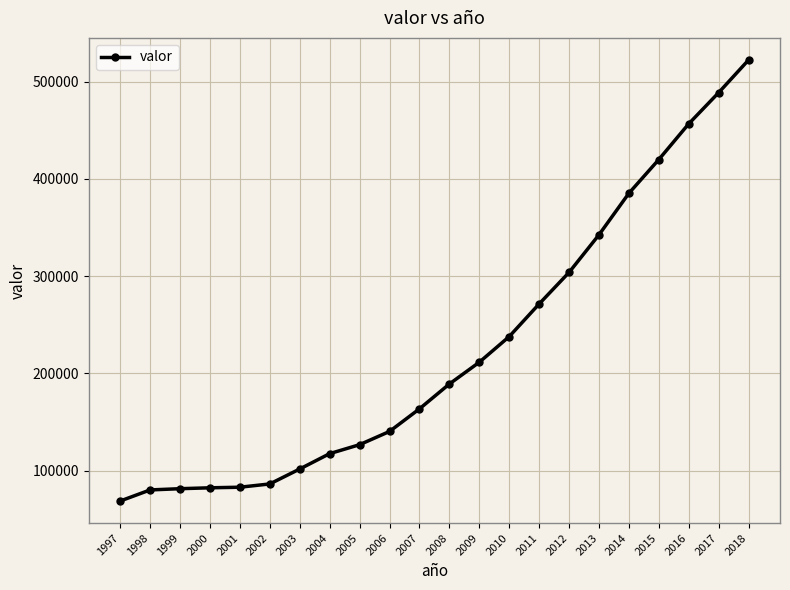

Which has a higher value, 2006 or 2011?

2011